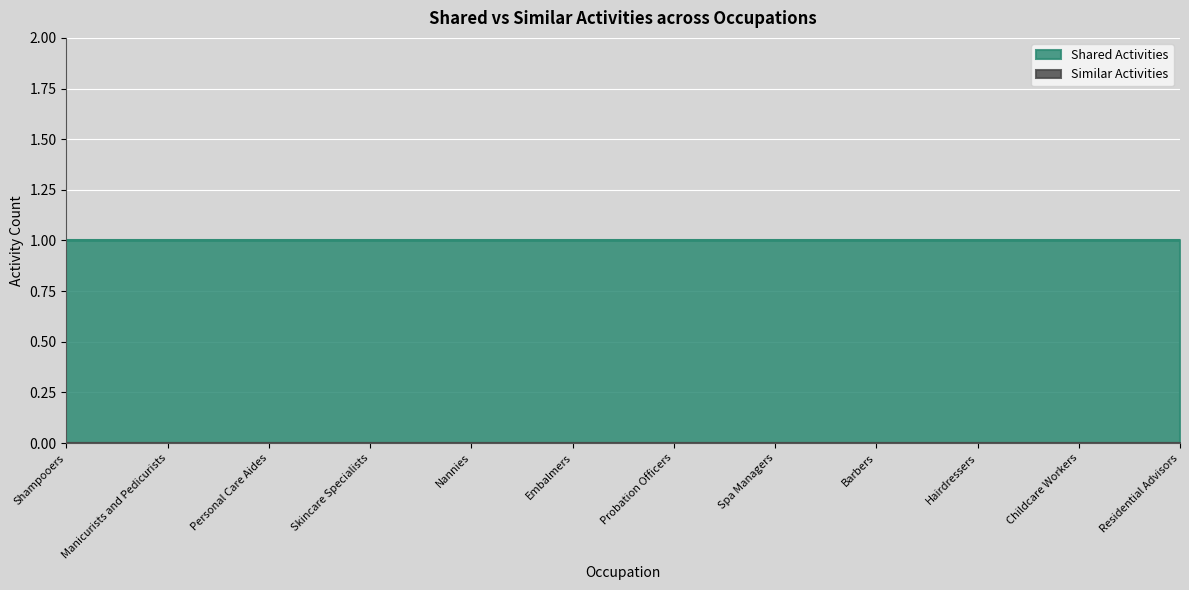

Which series has the widest spread of values?

Shared Activities